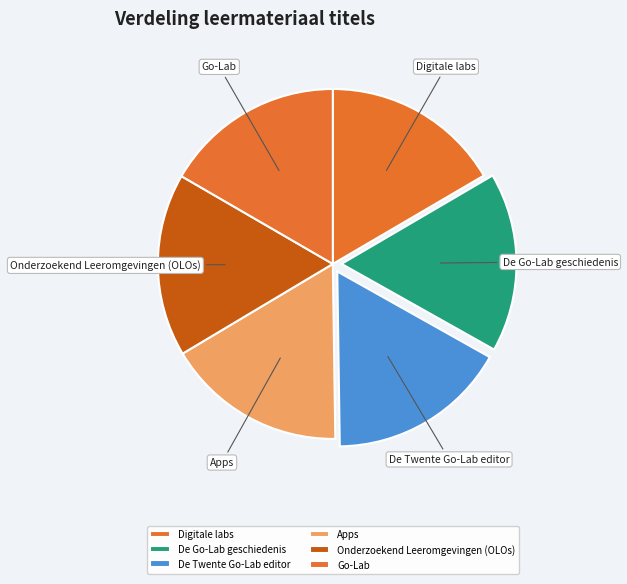

The Digitale labs slice represents 10% of the pie. True or false?

False